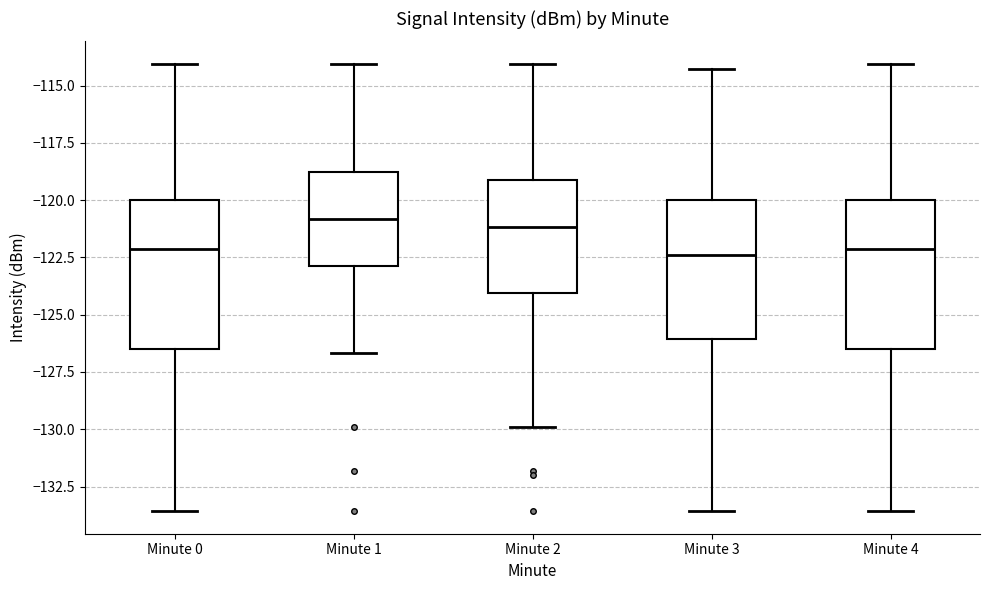

Where is the lower edge of the box for Minute 3 on the y-axis? The values are not printed on the chart, so give them approximately, as read against the axis.

-126.0